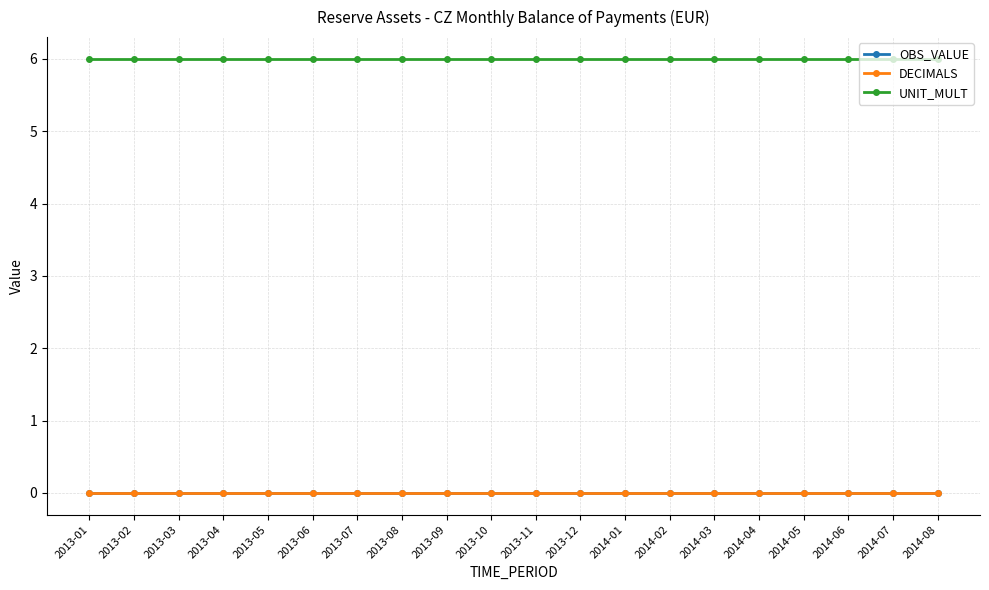

Does the chart have visible grid lines?

Yes